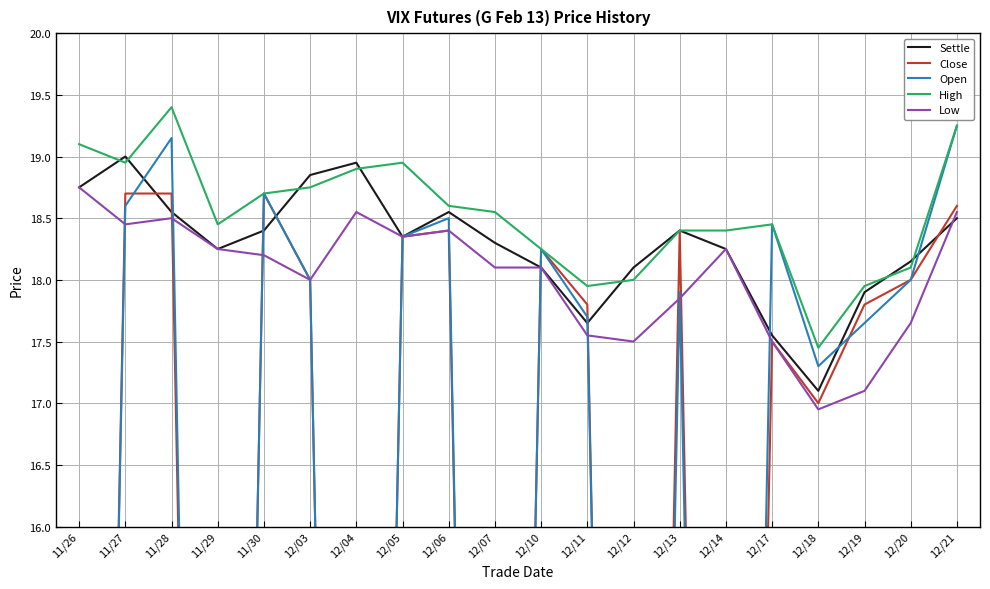

List the labels in order of Close value, smallest first.

11/26, 11/29, 12/04, 12/07, 12/12, 12/14, 12/18, 12/17, 12/11, 12/19, 12/03, 12/20, 12/10, 12/05, 12/06, 12/13, 12/21, 11/27, 11/28, 11/30